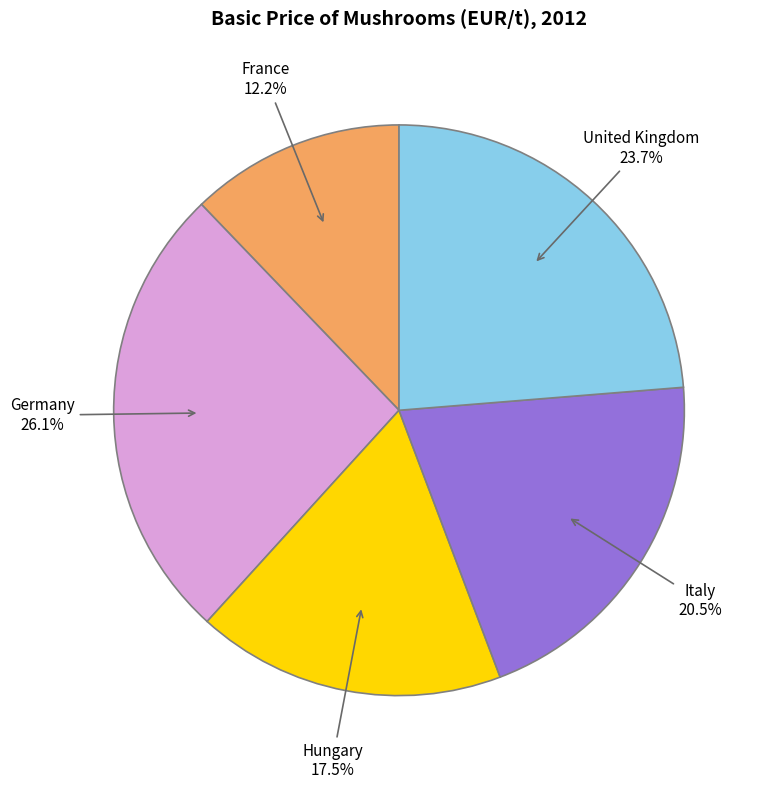

To the nearest percent, what is the average slice percentage?

20%